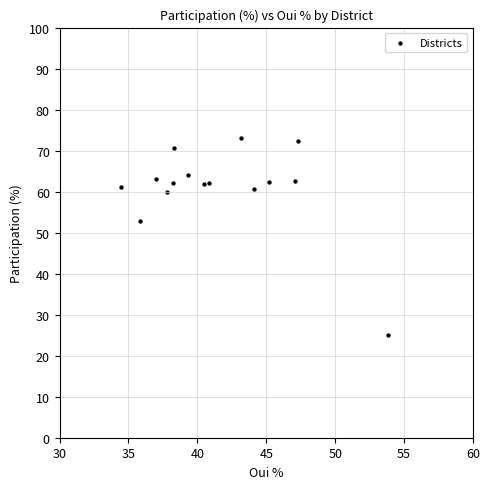

What Y value in the scatter plot is closest to 48?

52.8